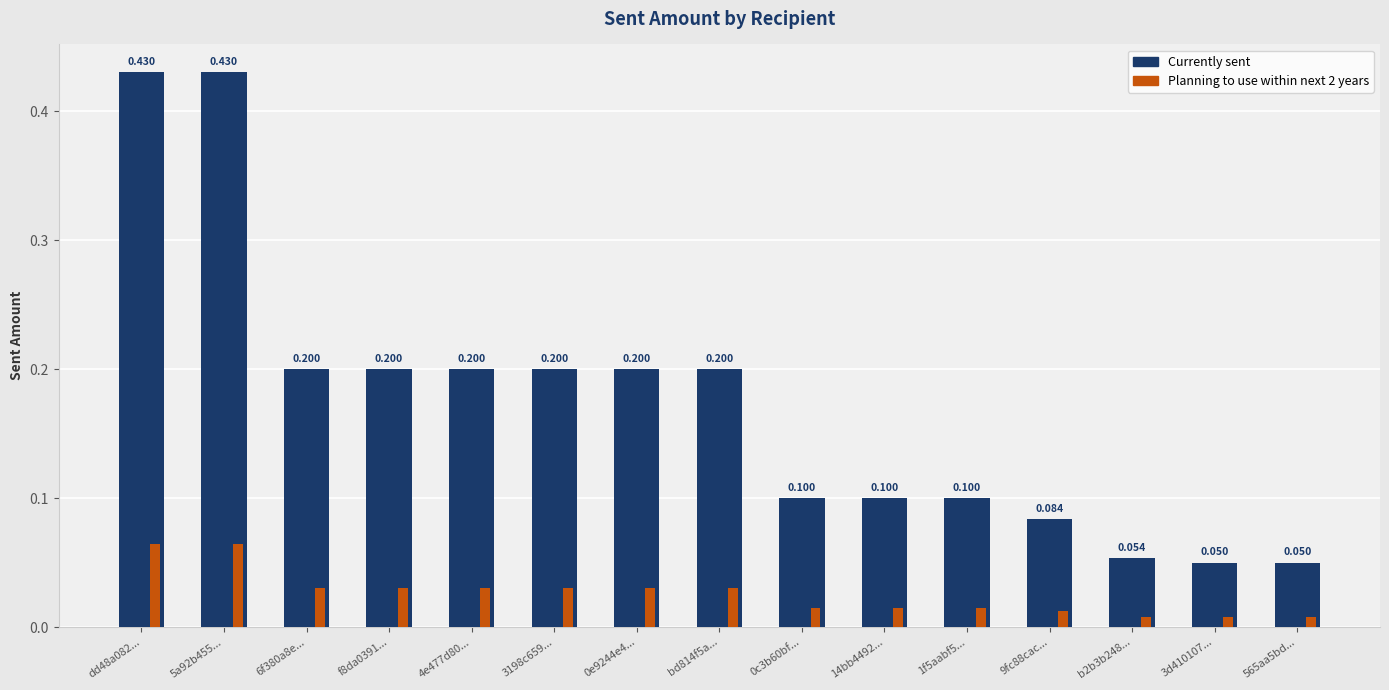

How many groups of bars are there?

15